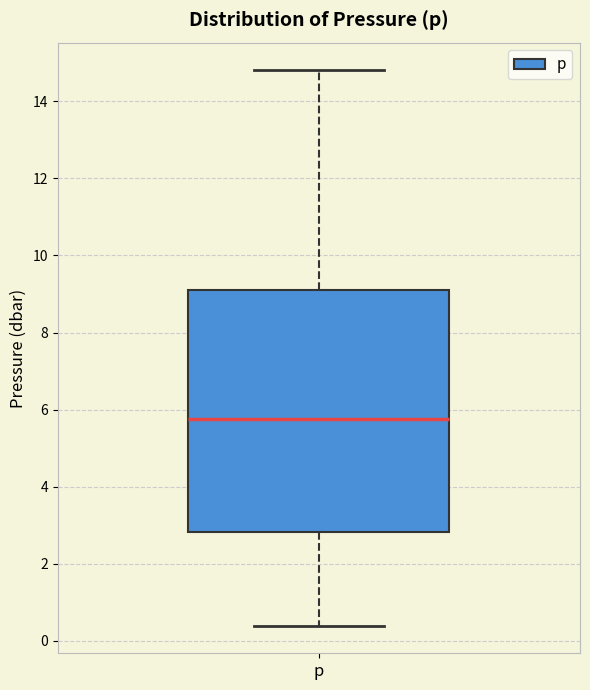

Where does the median line of the box for p sit on the y-axis? The values are not printed on the chart, so give them approximately, as read against the axis.

5.8